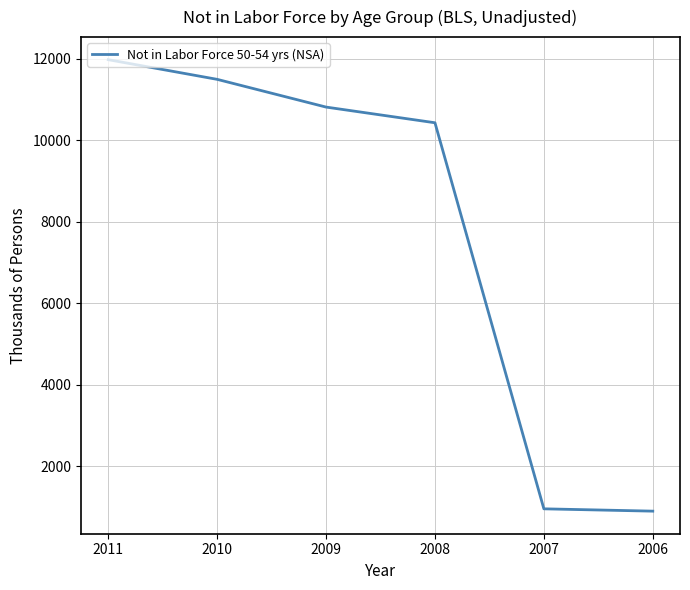

What is the difference between the second highest and second lowest values?

10546